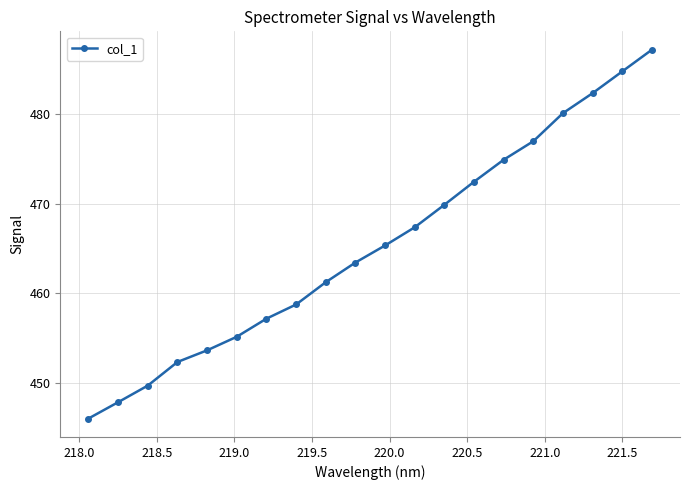

What is the value of the 8th point from the left?

458.8